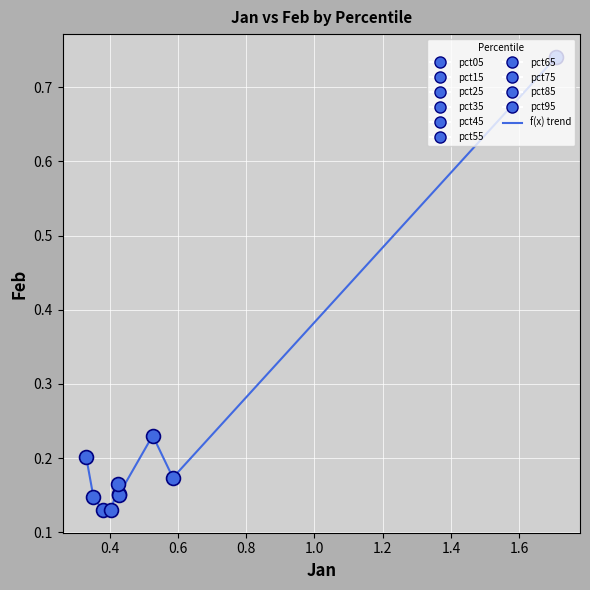

What is the difference between the maximum and minimum values?

0.6